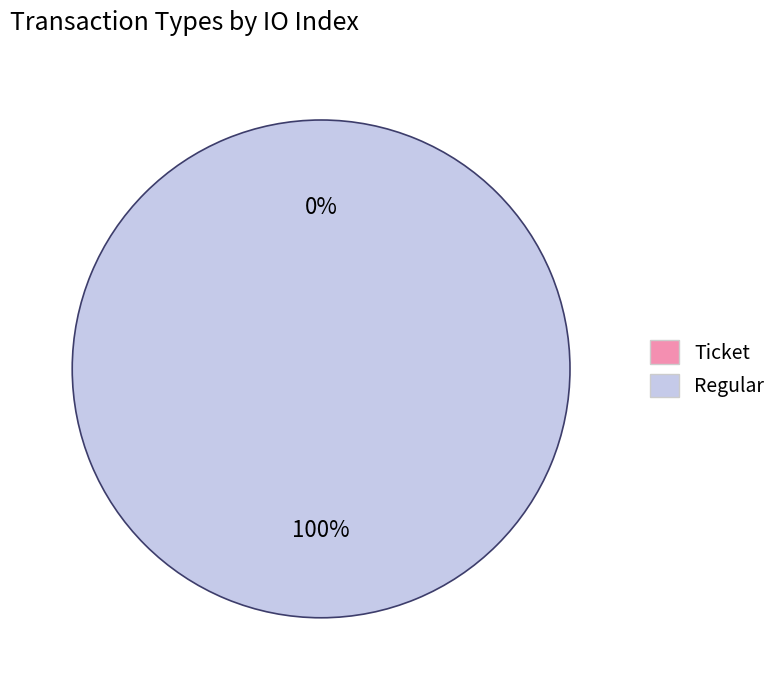

What percentage is the Regular slice, to the nearest percent?

100%